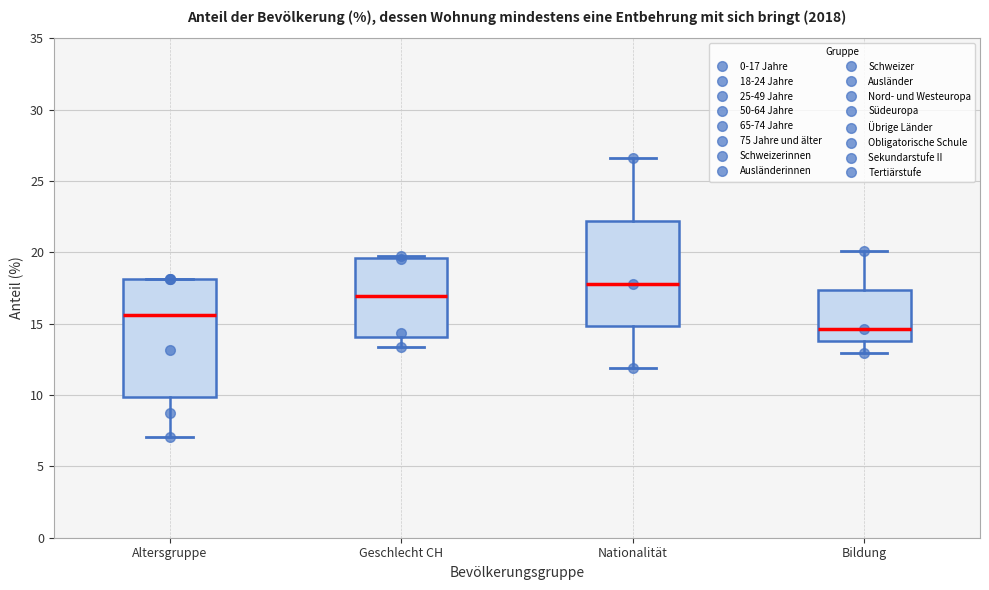

Reading left to right, transcribe this box plot: for each box, give where its median line is, the range the box spans, and where its two whiskers end, as read against the y-axis. The values are not printed on the chart, so give them approximately, as read against the axis.

Altersgruppe: median 15.5, box 10.0 to 18.0, whiskers 7.0 to 18.0
Geschlecht CH: median 17.0, box 14.0 to 19.5, whiskers 13.5 to 19.5 (just above the box's upper edge)
Nationalität: median 17.5, box 15.0 to 22.0, whiskers 12.0 to 26.5
Bildung: median 14.5, box 14.0 to 17.5, whiskers 13.0 to 20.0